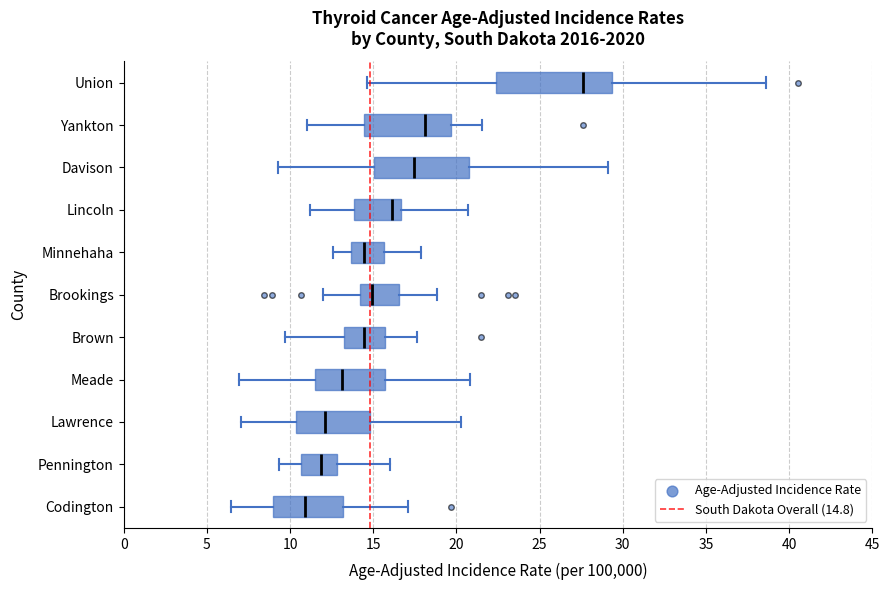

Reading bottom to top, transcribe this box plot: for each box, give where its median line is, the range the box spans, and where its two whiskers end, as read against the x-axis. The values are not printed on the chart, so give them approximately, as read against the axis.

Codington: median 11.0, box 9.0 to 13.0, whiskers 6.5 to 17.0
Pennington: median 12.0, box 10.5 to 13.0, whiskers 9.5 to 16.0
Lawrence: median 12.0, box 10.5 to 15.0, whiskers 7.0 to 20.5
Meade: median 13.0, box 11.5 to 15.5, whiskers 7.0 to 21.0
Brown: median 14.5, box 13.5 to 15.5, whiskers 9.5 to 17.5
Brookings: median 15.0, box 14.0 to 16.5, whiskers 12.0 to 19.0
Minnehaha: median 14.5, box 13.5 to 15.5, whiskers 12.5 to 18.0
Lincoln: median 16.0, box 14.0 to 16.5, whiskers 11.0 to 20.5
Davison: median 17.5, box 15.0 to 21.0, whiskers 9.5 to 29.0
Yankton: median 18.0, box 14.5 to 19.5, whiskers 11.0 to 21.5
Union: median 27.5, box 22.5 to 29.5, whiskers 14.5 to 38.5